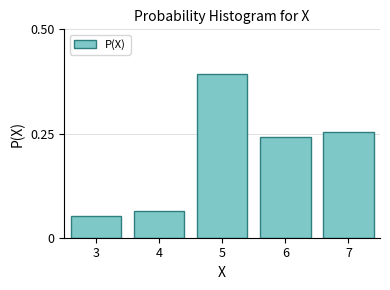

At which category does the chart reach its peak across all series?

5